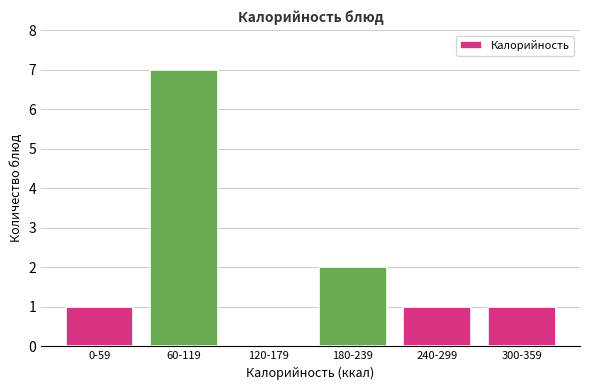

Reading left to right, extract all data points from this chart.

0-59=1	60-119=7	120-179=0	180-239=2	240-299=1	300-359=1